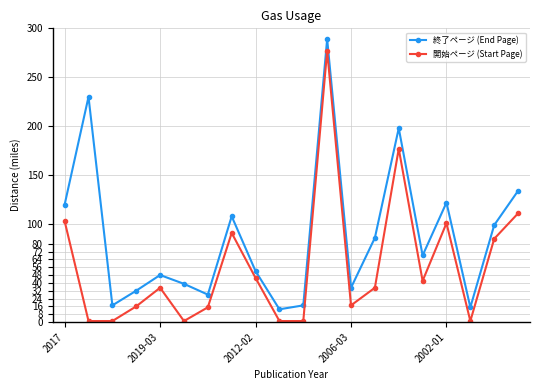

True or false: 開始ページ (Start Page) and 終了ページ (End Page) cross at least once.

False